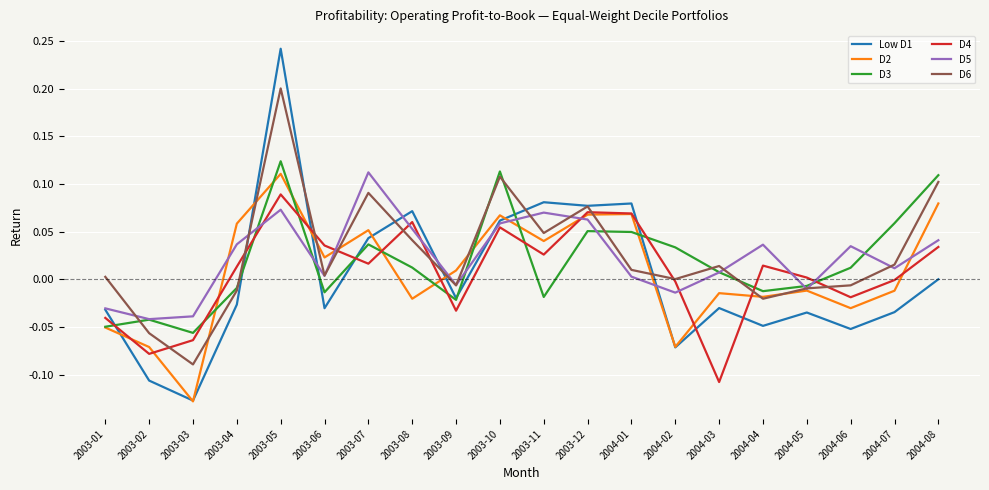

True or false: D3 has more than 1 interior local peaks.

True